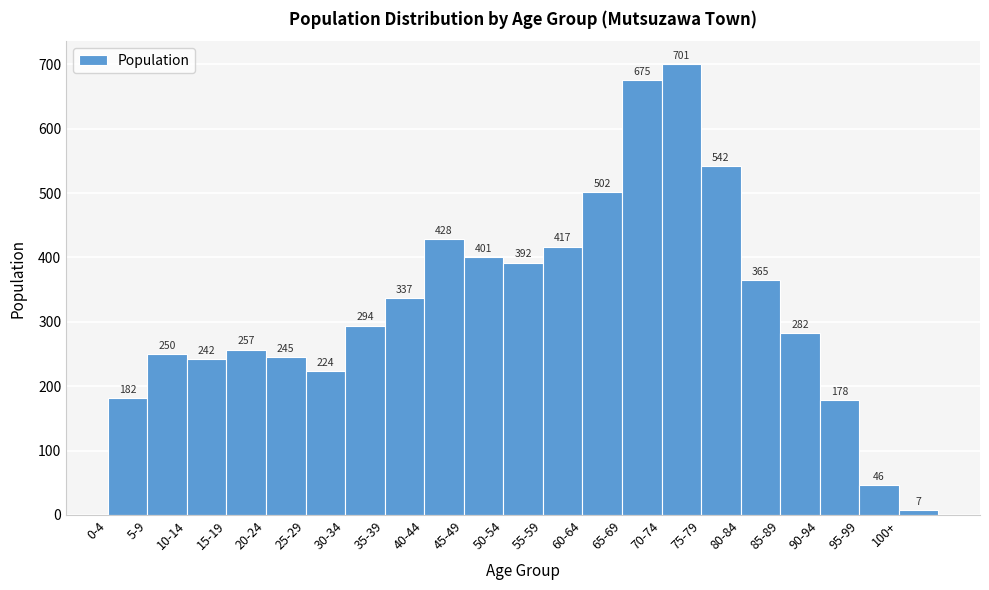

Reading left to right, transcribe all the data shown in this chart.

0-4=182	5-9=250	10-14=242	15-19=257	20-24=245	25-29=224	30-34=294	35-39=337	40-44=428	45-49=401	50-54=392	55-59=417	60-64=502	65-69=675	70-74=701	75-79=542	80-84=365	85-89=282	90-94=178	95-99=46	100+=7